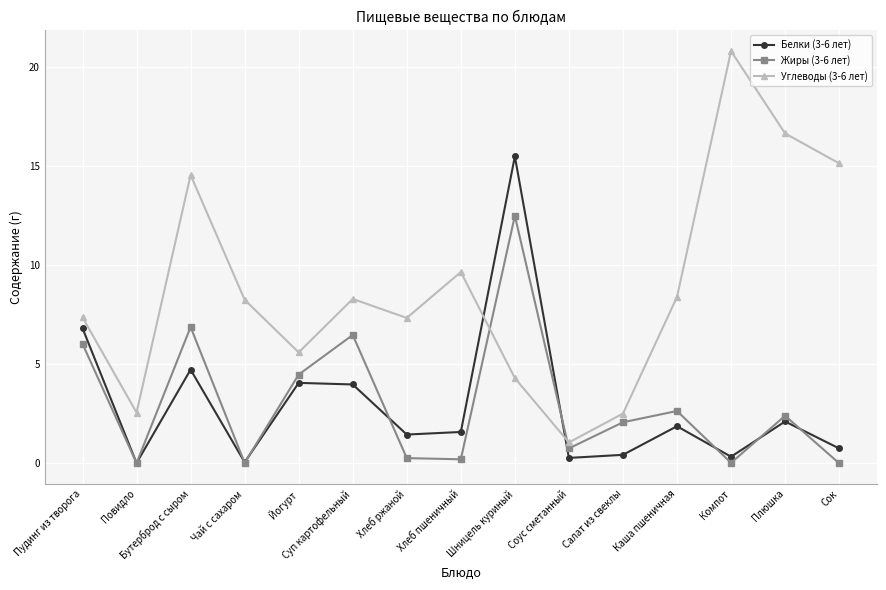

The value of Жиры (3-6 лет) at Бутерброд с сыром is 6.9. True or false?

True